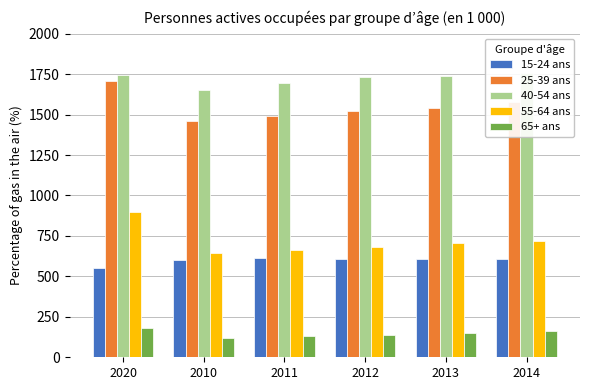

What is the label of the 3rd bar from the left?

2011